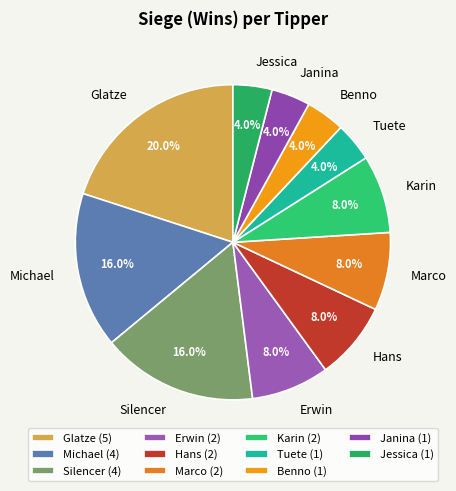

Is the sum of Janina and Tuete greater than half?

No